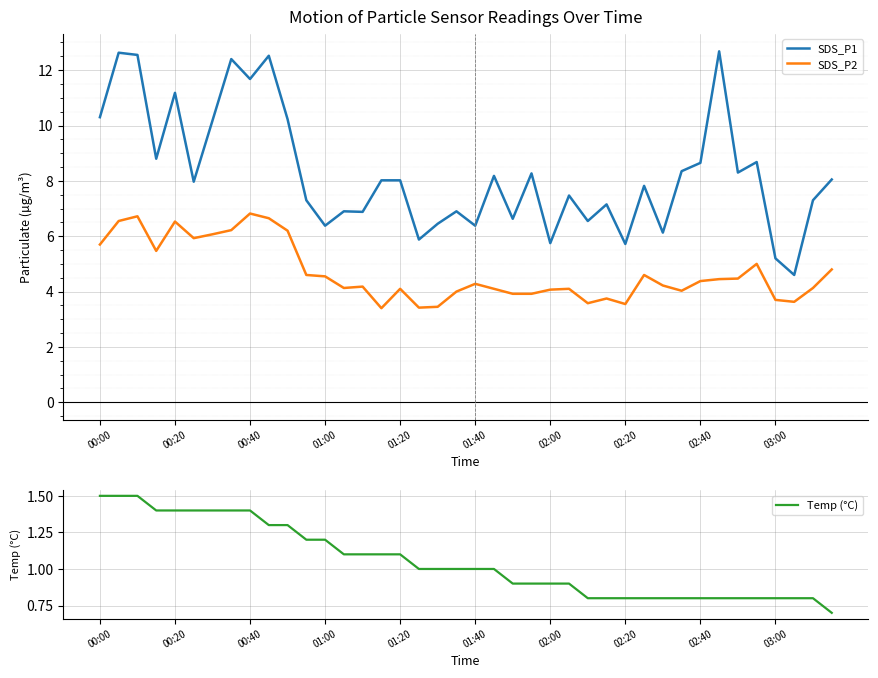

Which category has the lowest value in the SDS_P1 series?

37